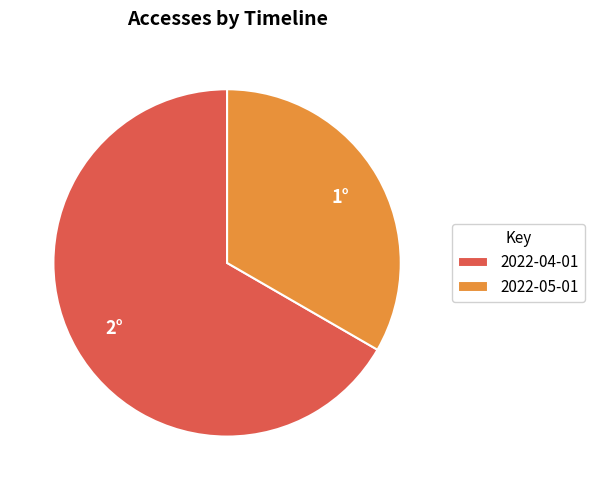

Is there any slice that represents more than half of the pie?

Yes